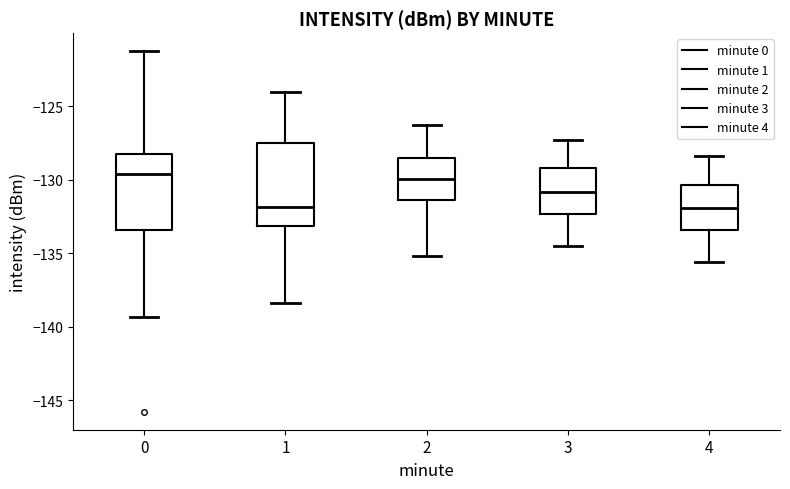

Reading left to right, read every box against the y-axis: the position of its median line, the range the box covers, and the ends of its whiskers. The values are not printed on the chart, so give them approximately, as read against the axis.

0: median -129.5, box -133.5 to -128.5, whiskers -139.5 to -121.5
1: median -132.0, box -133.0 to -127.5, whiskers -138.5 to -124.0
2: median -130.0, box -131.5 to -128.5, whiskers -135.0 to -126.5
3: median -131.0, box -132.5 to -129.0, whiskers -134.5 to -127.5
4: median -132.0, box -133.5 to -130.5, whiskers -135.5 to -128.5